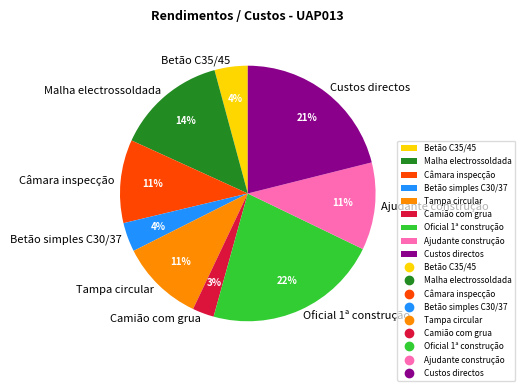

Which has a higher value, Custos directos or Ajudante construção?

Custos directos